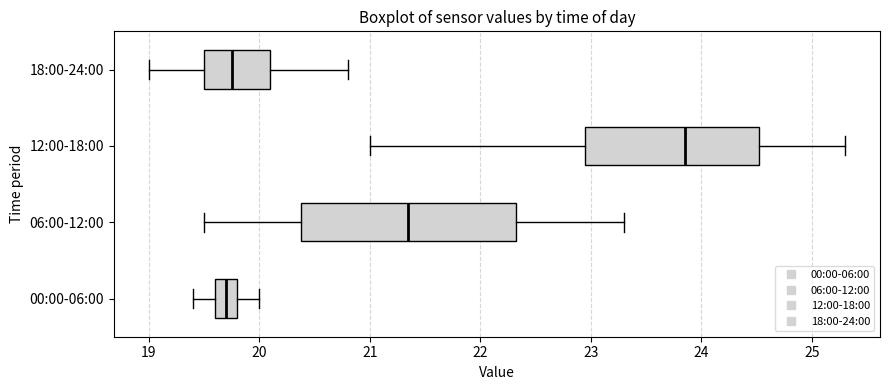

Where is the left edge of the box for 06:00-12:00 on the x-axis? The values are not printed on the chart, so give them approximately, as read against the axis.

20.4